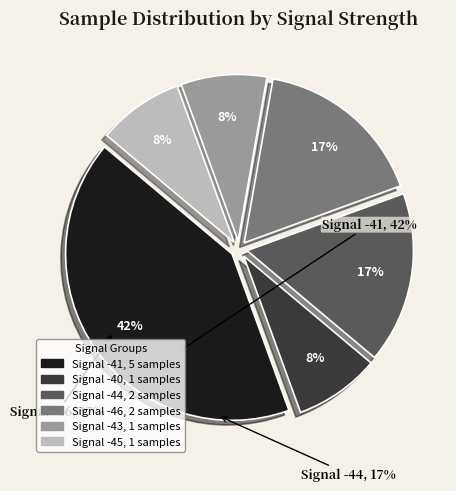

Is there any slice that represents more than half of the pie?

No